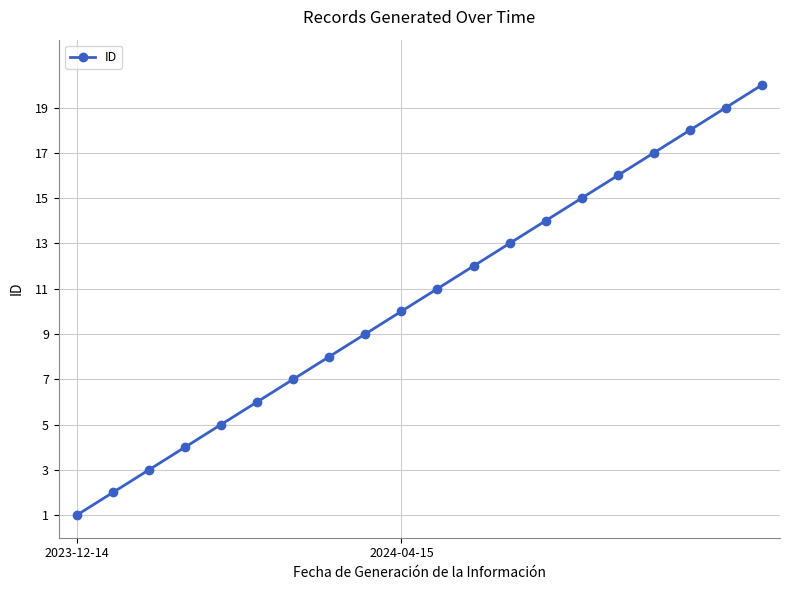

What is the greatest value displayed?

20